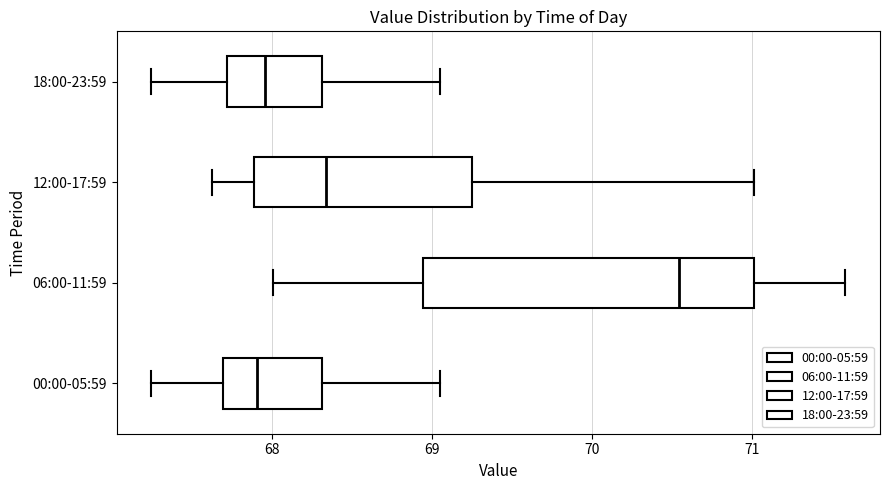

Which box's median line is the furthest to the right?

06:00-11:59